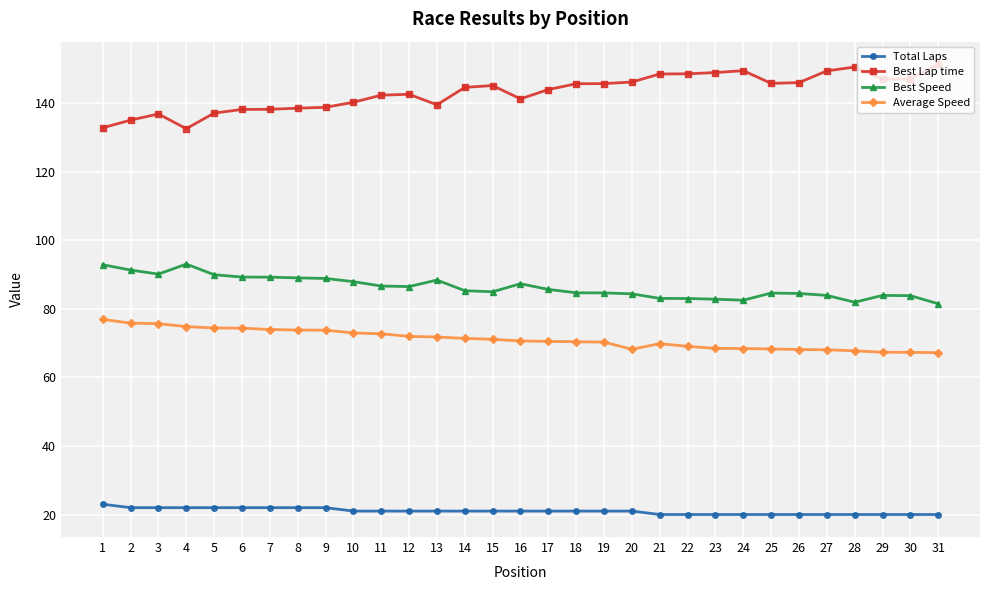

Is it true that Total Laps equals 20.0 at 28?

True